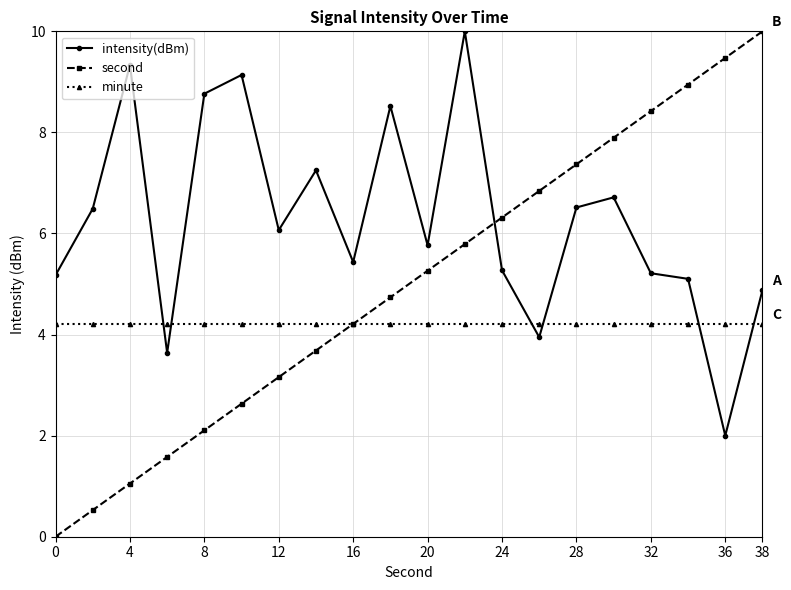

True or false: second and intensity(dBm) intersect in this chart.

True